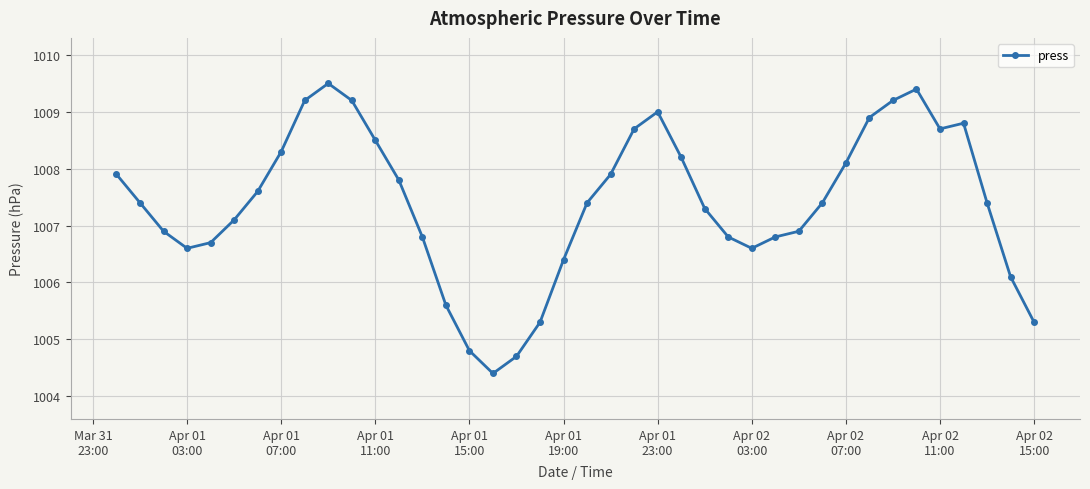

What is the difference between the second highest and minimum values?

5.0